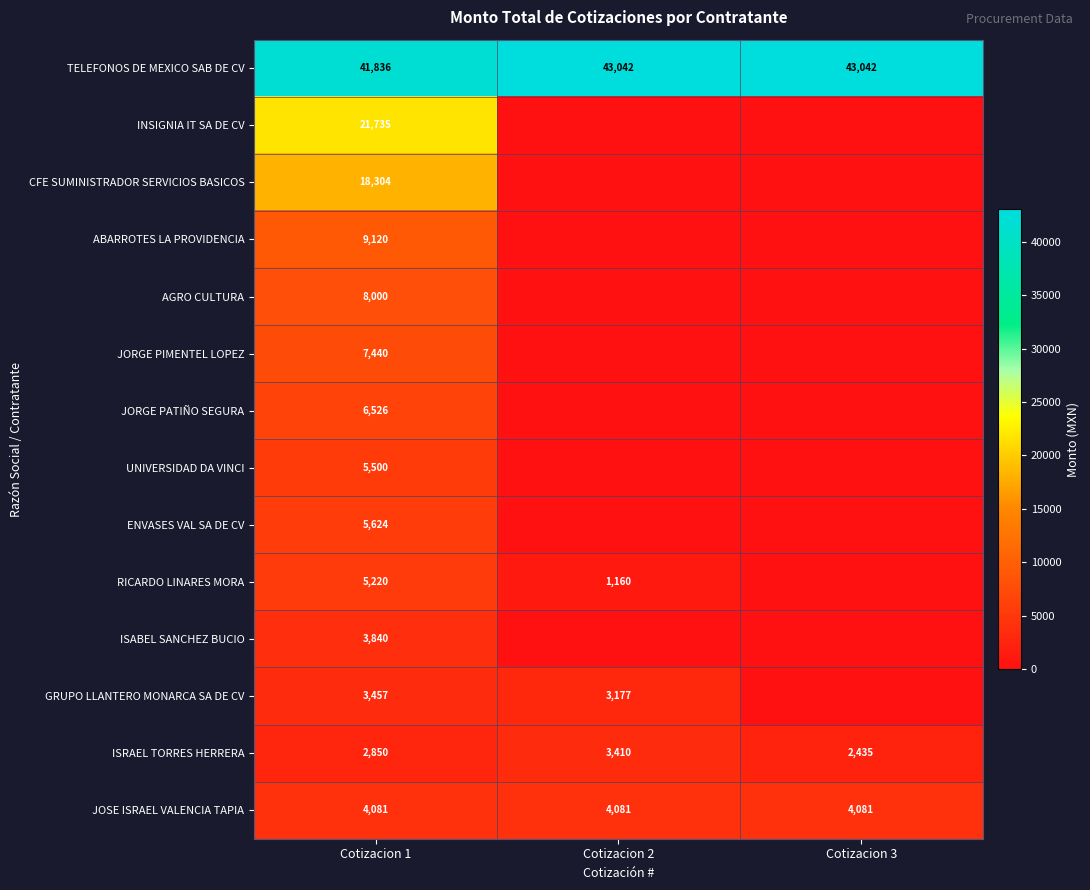

Read the TELEFONOS DE MEXICO SAB DE CV value at Cotizacion 3, to the nearest 50.

43050